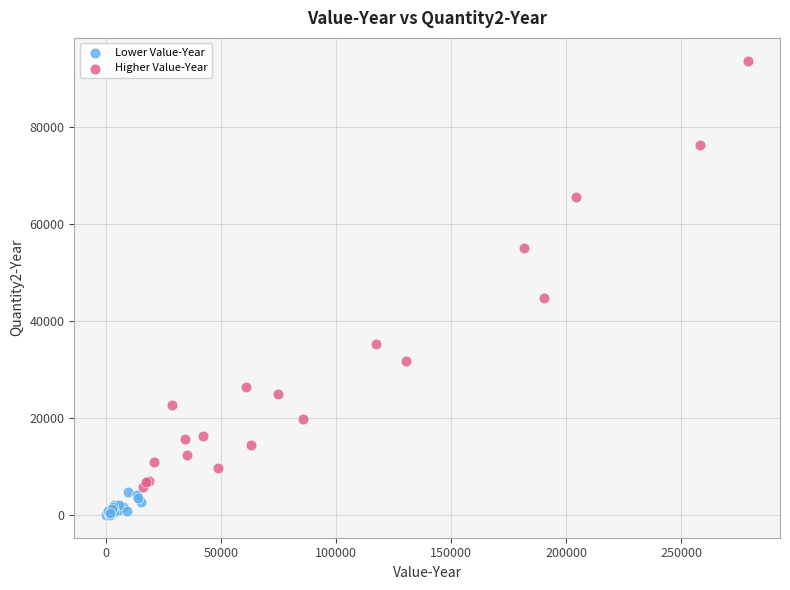

Which series contains the lowest Y value?

Lower Value-Year